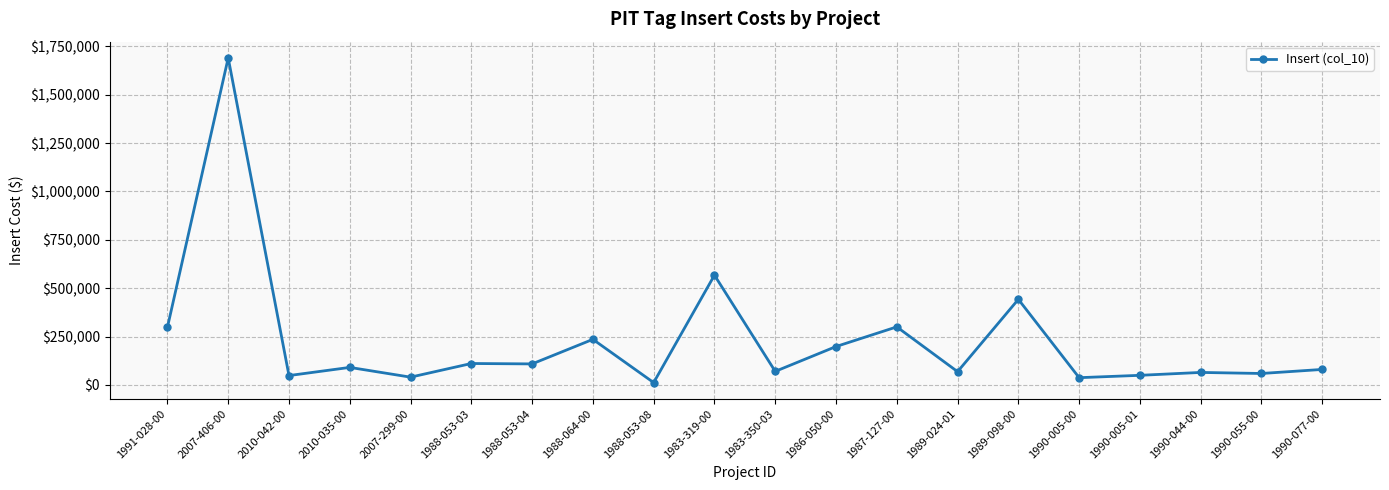

What is the average value?

228484